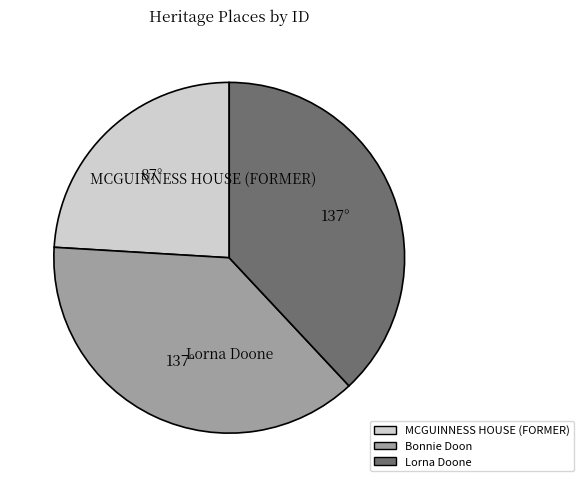

Which has a higher value, MCGUINNESS HOUSE (FORMER) or Bonnie Doon?

Bonnie Doon